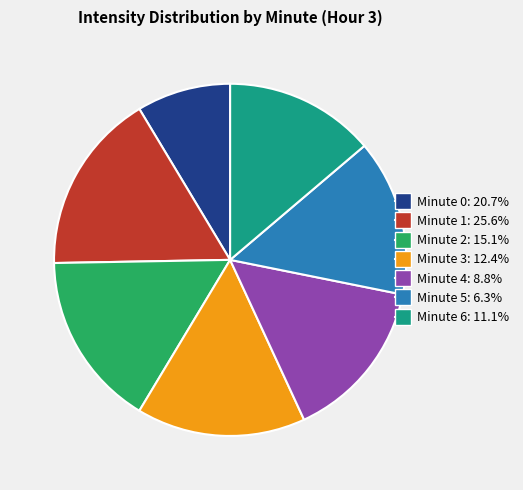

Does any single category account for the majority?

No